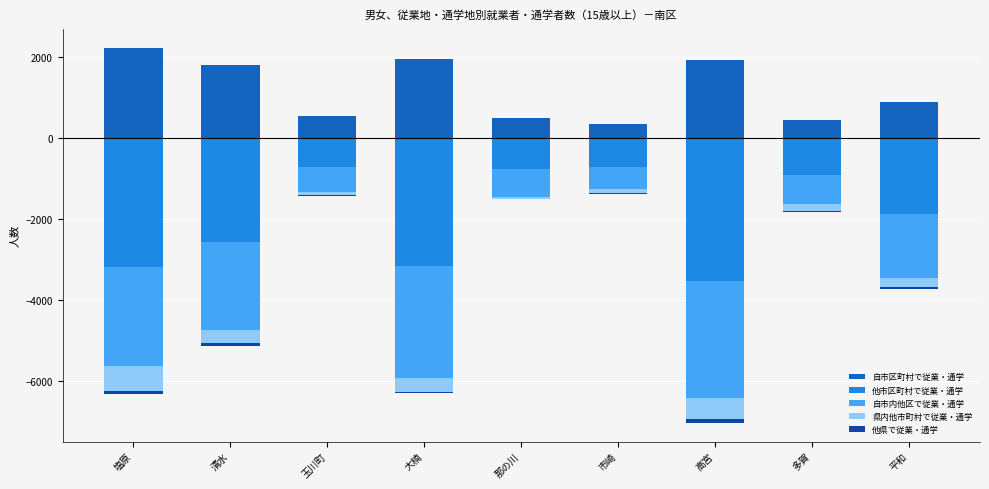

What is the value of the 他県で従業・通学 bar at the 3rd from the left?

-15